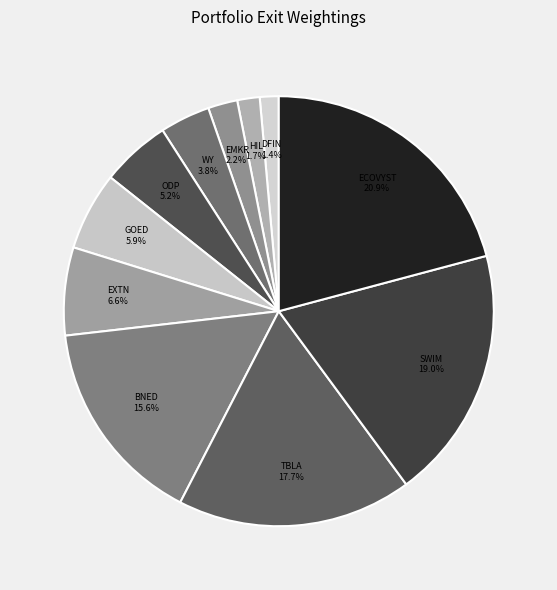

Which slice is the largest?

ECOVYST INC